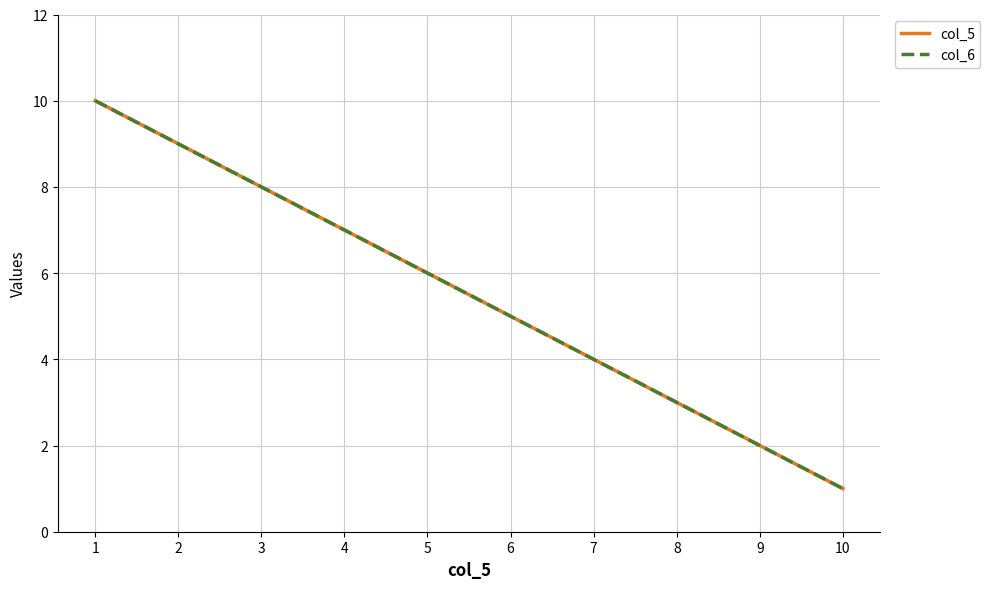

Reading left to right, list all the values displayed in this chart.

col_5: 10	9	8	7	6	5	4	3	2	1
col_6: 10	9	8	7	6	5	4	3	2	1